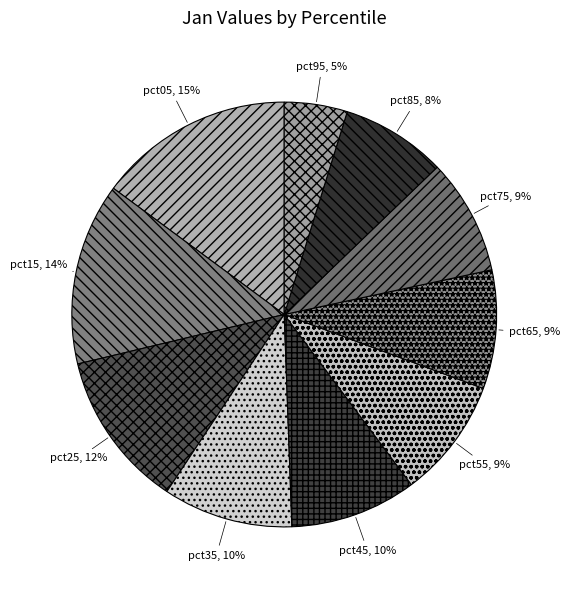

Is the sum of pct25 and pct35 greater than half?

No